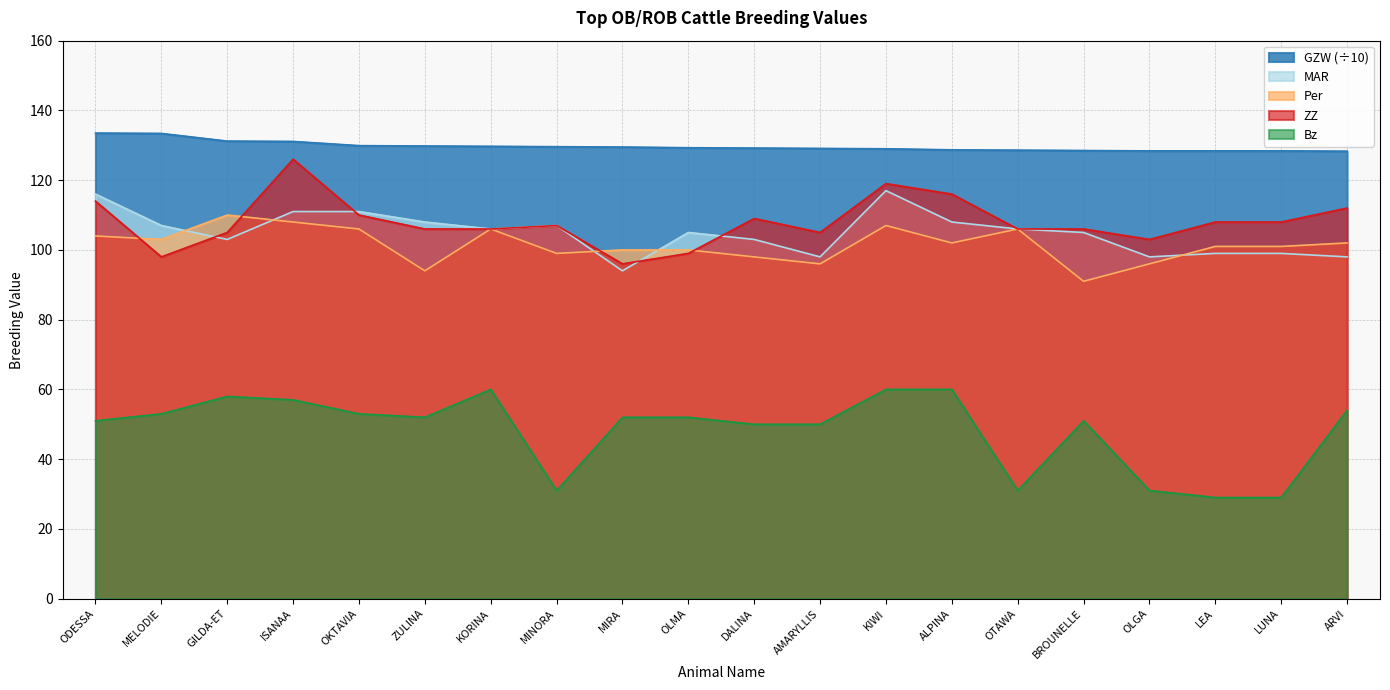

Does the chart display data point markers on the line(s)?

No